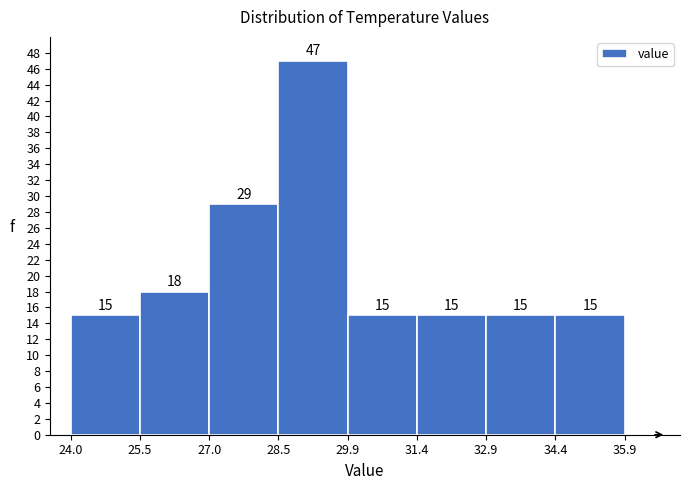

Reading left to right, list every bar in this chart as the range it spans on the x-axis followed by its height.

24.0 to 25.5: 15
25.5 to 27.0: 18
27.0 to 28.5: 29
28.5 to 29.9: 47
29.9 to 31.4: 15
31.4 to 32.9: 15
32.9 to 34.4: 15
34.4 to 35.9: 15